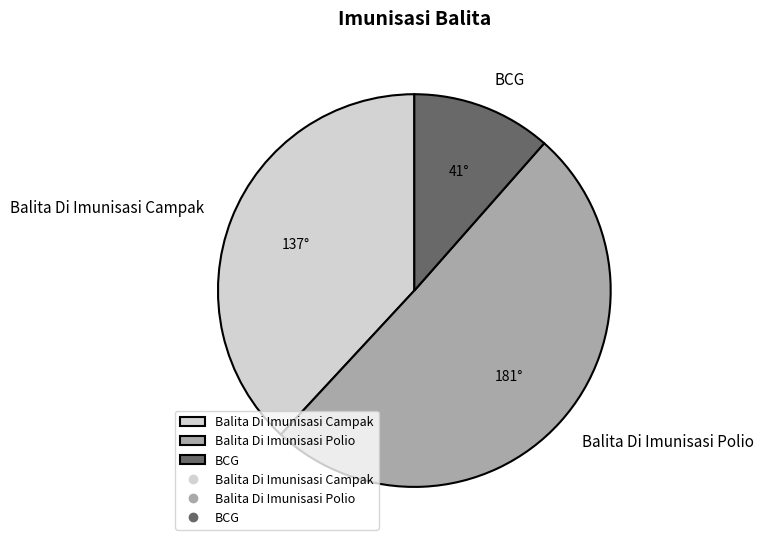

Is it true that Balita Di Imunisasi Polio is 61% of the pie?

False